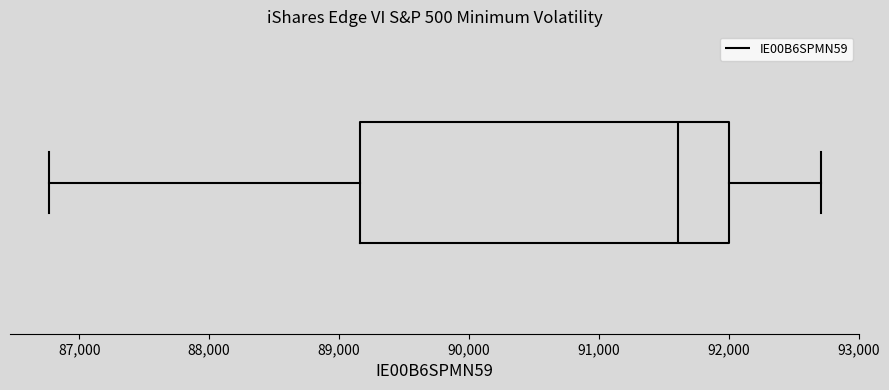

Where is the left edge of the box on the x-axis? The values are not printed on the chart, so give them approximately, as read against the axis.

89200